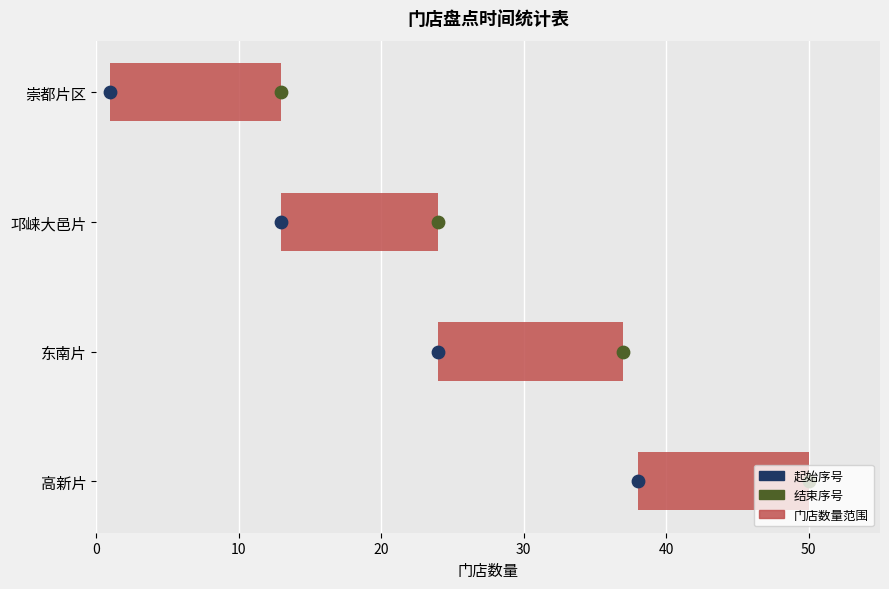

What are all the series names shown in the legend?

门店数量范围, 起始序号, 结束序号